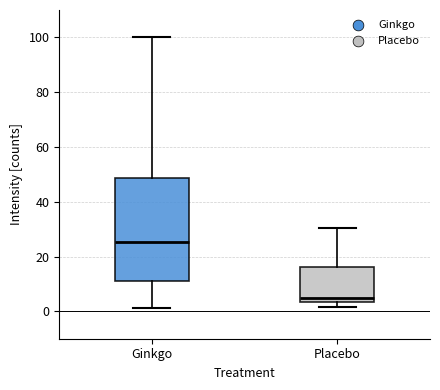

Reading left to right, read every box against the y-axis: the position of its median line, the range the box covers, and the ends of its whiskers. The values are not printed on the chart, so give them approximately, as read against the axis.

Ginkgo: median 26, box 10 to 48, whiskers 2 to 100
Placebo: median 4 (just above the box's lower edge), box 4 to 16, whiskers 2 to 30